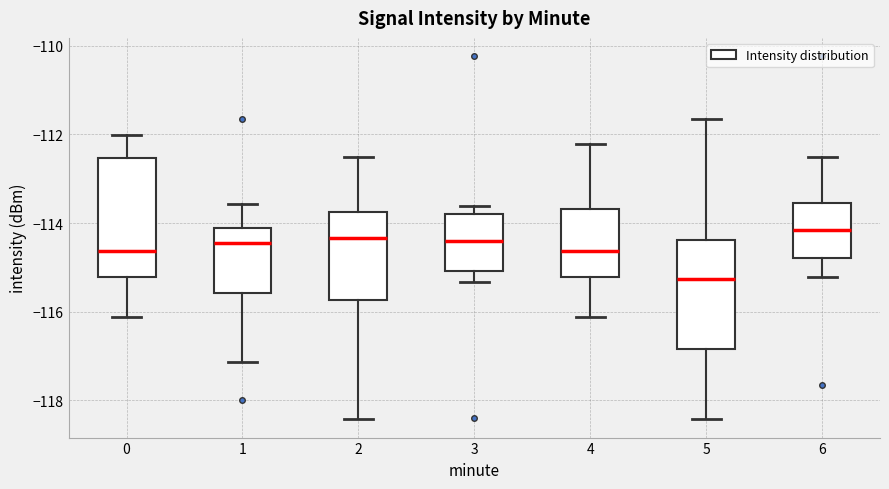

Reading left to right, read every box against the y-axis: the position of its median line, the range the box covers, and the ends of its whiskers. The values are not printed on the chart, so give them approximately, as read against the axis.

0: median -114.6, box -115.2 to -112.6, whiskers -116.2 to -112.0
1: median -114.4, box -115.6 to -114.2, whiskers -117.2 to -113.6
2: median -114.4, box -115.8 to -113.8, whiskers -118.4 to -112.4
3: median -114.4, box -115.0 to -113.8, whiskers -115.4 to -113.6
4: median -114.6, box -115.2 to -113.6, whiskers -116.2 to -112.2
5: median -115.2, box -116.8 to -114.4, whiskers -118.4 to -111.6
6: median -114.2, box -114.8 to -113.6, whiskers -115.2 to -112.4